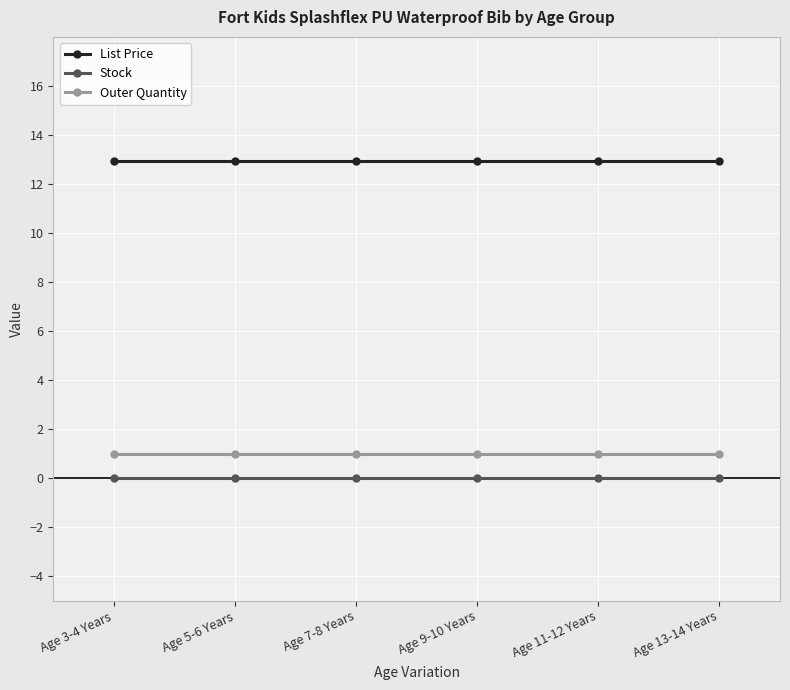

What are all the series names shown in the legend?

List Price, Stock, Outer Quantity